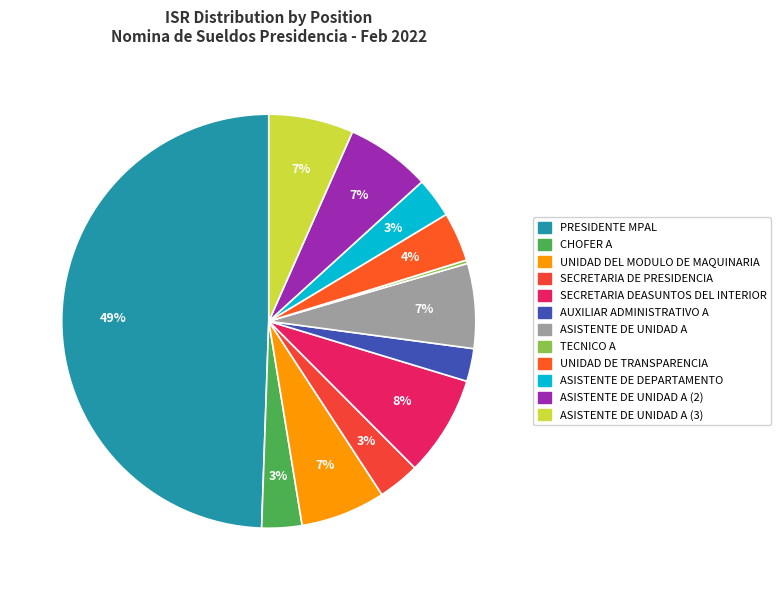

How many slices are in this pie chart?

12